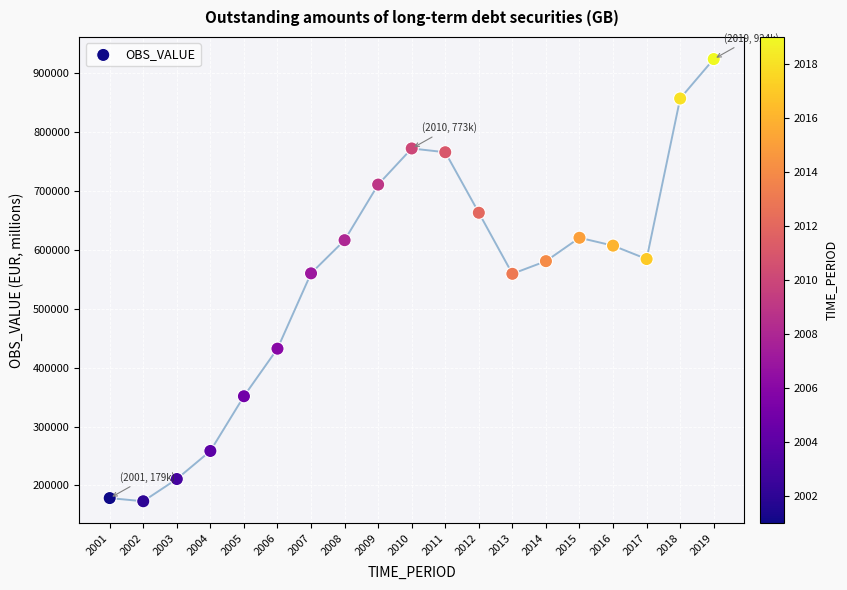

What is the range of Y values (max minus min)?

751330.8